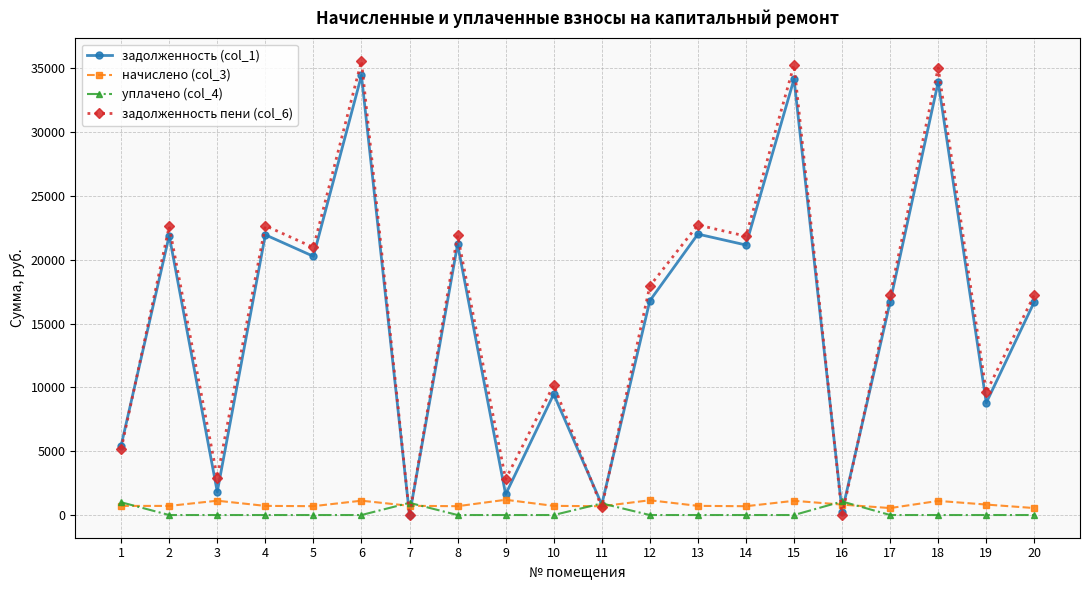

Which series changed the most between 10 and 16?

задолженность пени (col_6)